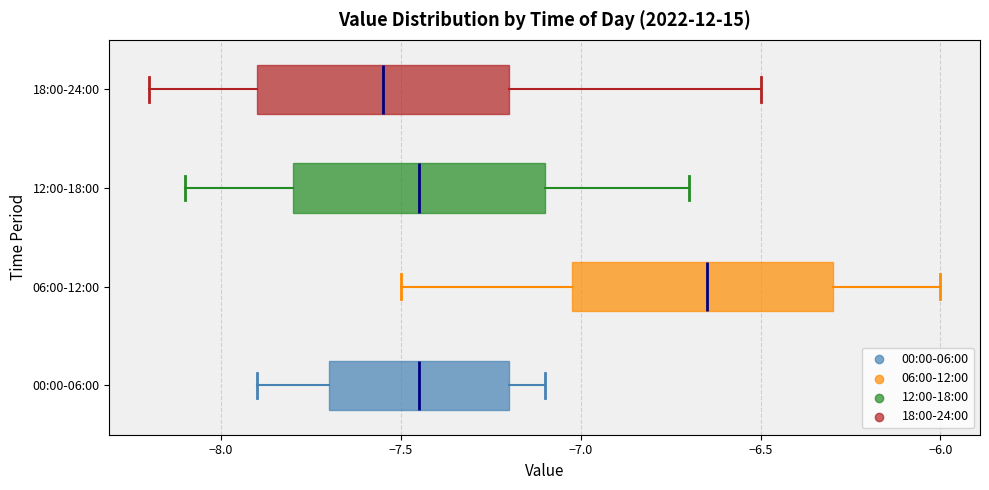

Where does the median line of the box for 12:00-18:00 sit on the x-axis? The values are not printed on the chart, so give them approximately, as read against the axis.

-7.45